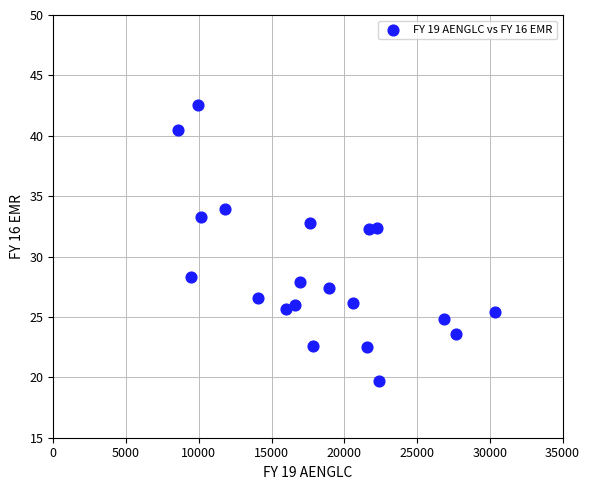

What is the range of Y values (max minus min)?

22.9